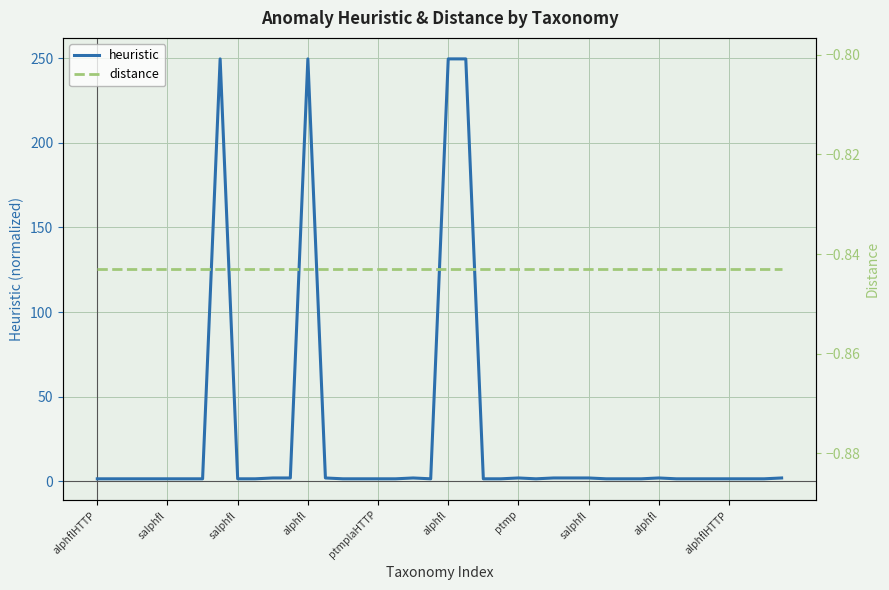

Which series has the largest total across all categories?

heuristic